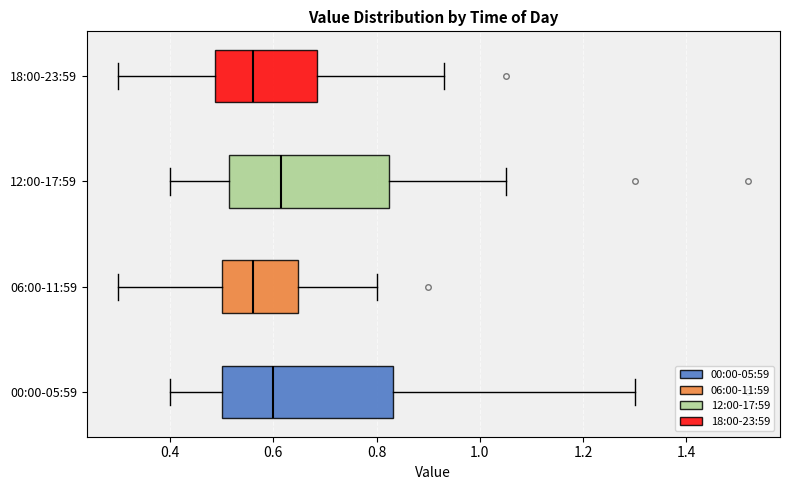

Which box is the widest, from its left edge to its right edge?

00:00-05:59